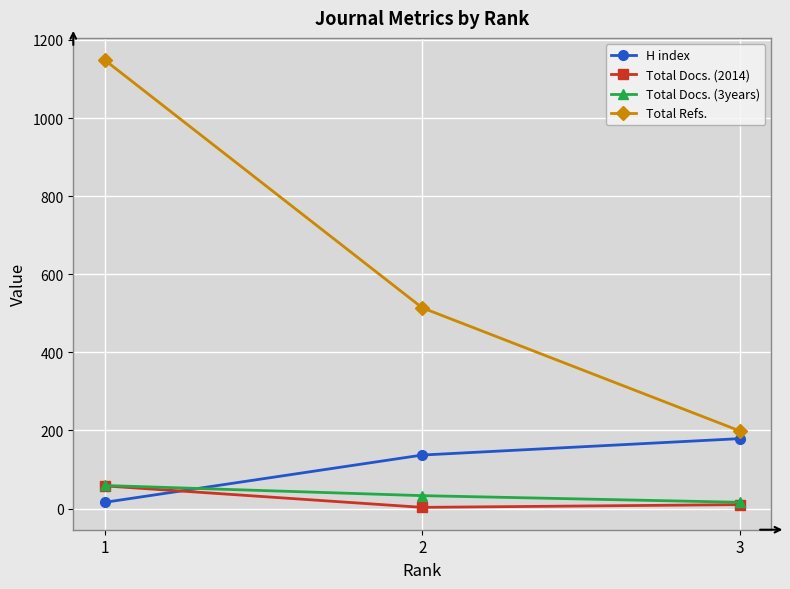

Between 1 and 2, which series saw the biggest shift?

Total Refs.